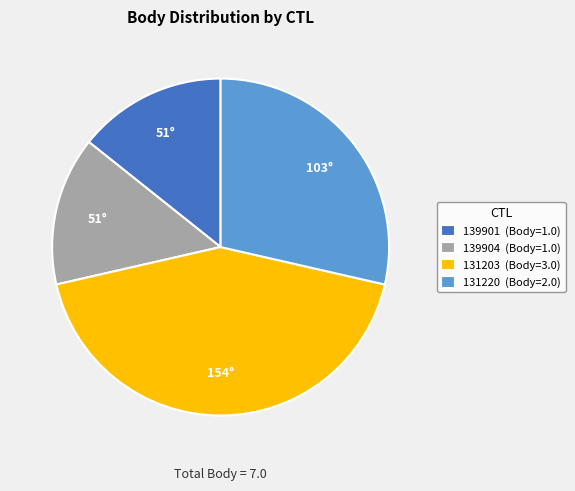

Is 131203 the majority of the pie?

No